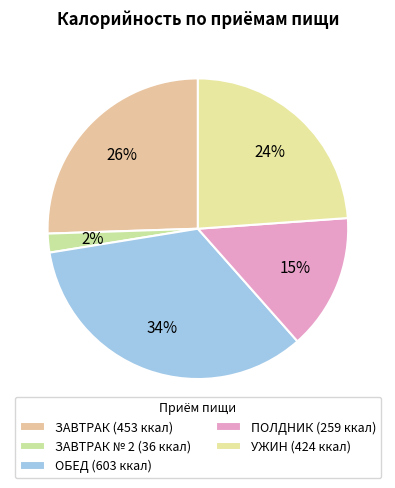

How many segments does this pie chart have?

5